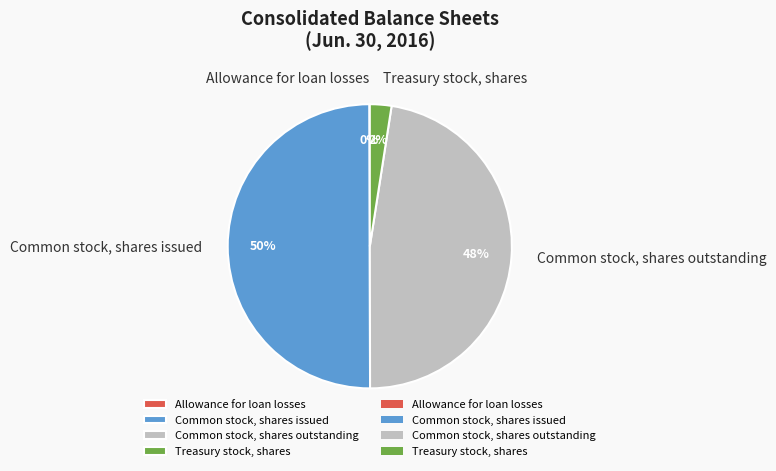

To the nearest percent, what percentage of the pie is Common stock, shares issued?

50%